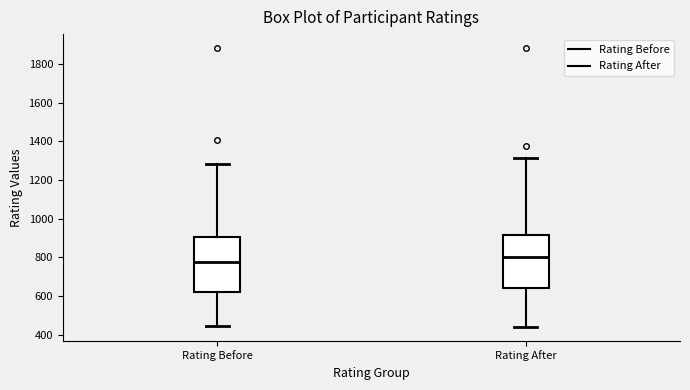

Where does the lower whisker of the box for Rating Before end on the y-axis? The values are not printed on the chart, so give them approximately, as read against the axis.

440